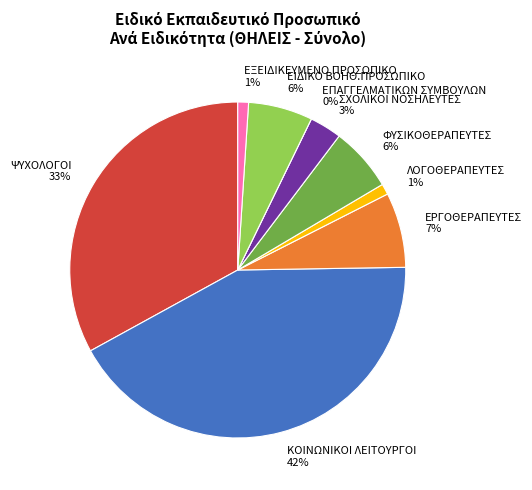

Approximately how many times larger is the value at ΦΥΣΙΚΟΘΕΡΑΠΕΥΤΕΣ compared to ΣΧΟΛΙΚΟΙ ΝΟΣΗΛΕΥΤΕΣ?

2.0